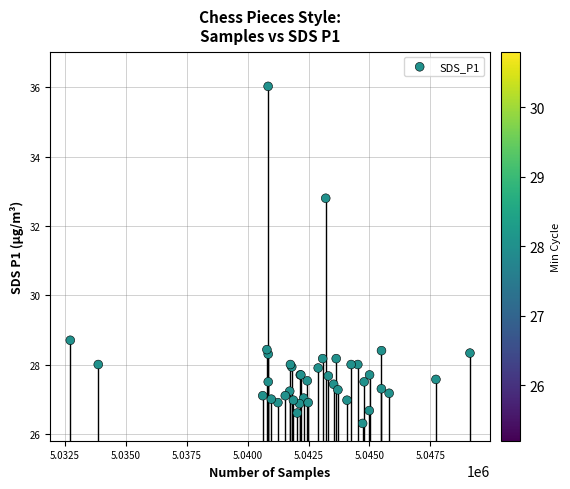

What Y value in the scatter plot is closest to 31?

32.8